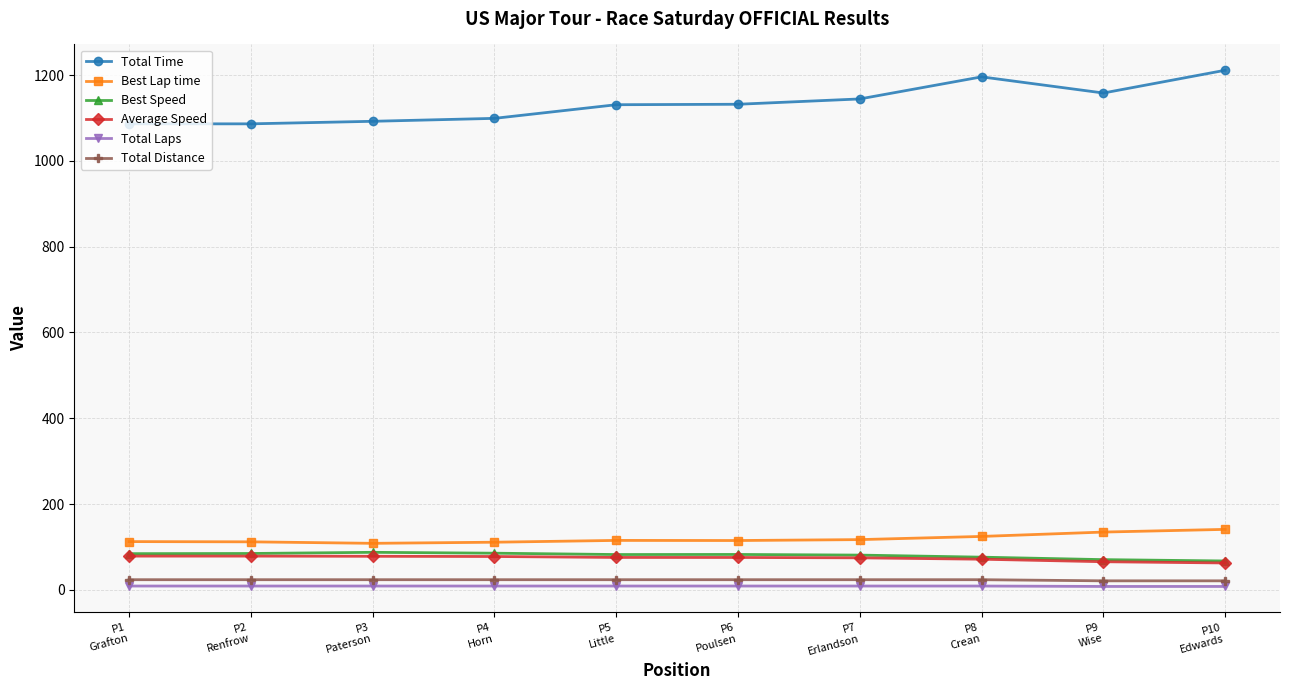

Is it true that Best Speed equals 39.1 at P5
Little?

False